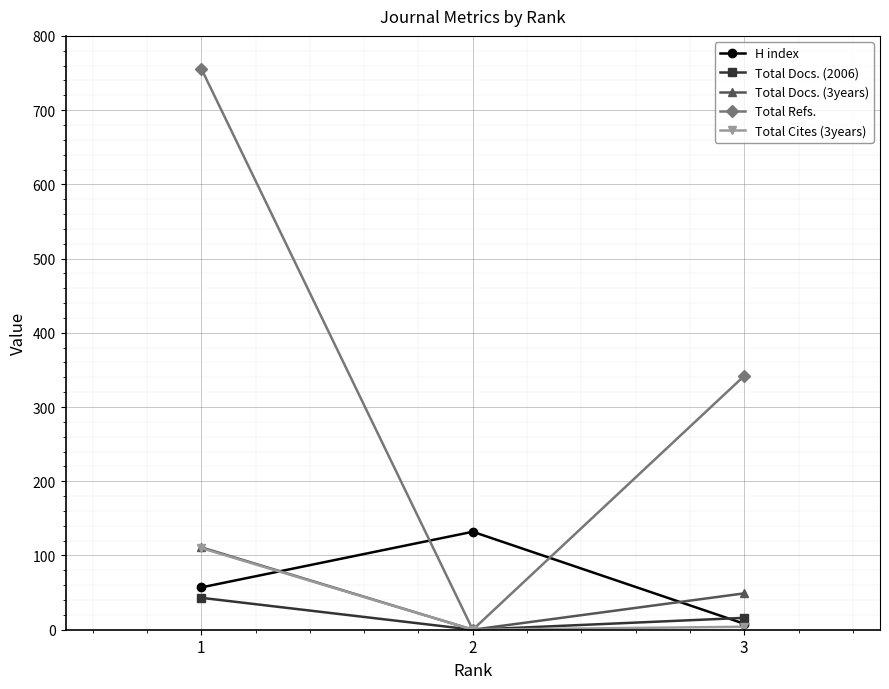

What are all the series names shown in the legend?

H index, Total Docs. (2006), Total Docs. (3years), Total Refs., Total Cites (3years)